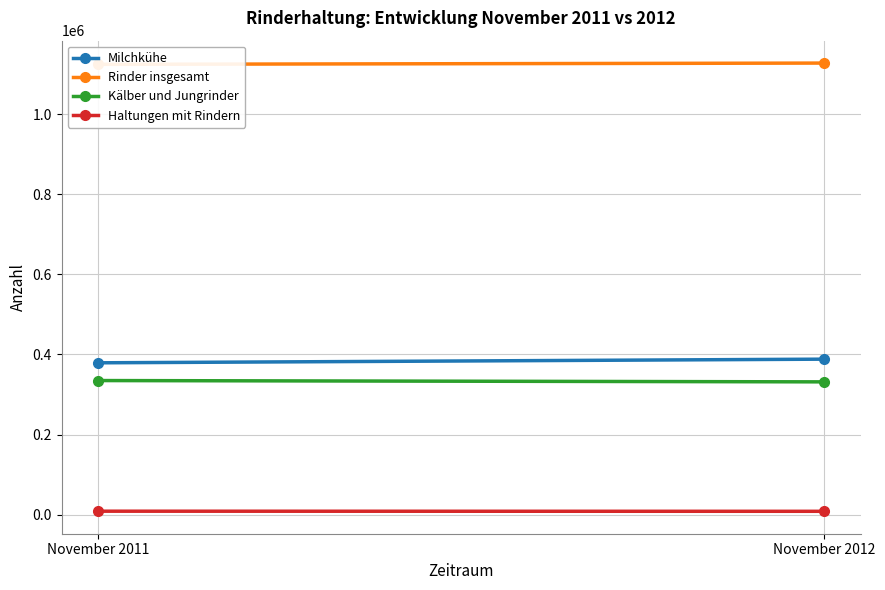

Which series has the largest range (max minus min)?

Milchkühe